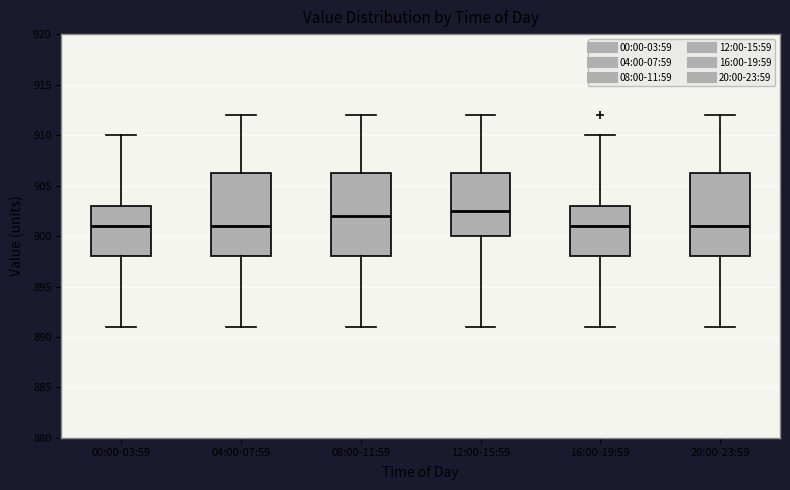

Reading left to right, transcribe this box plot: for each box, give where its median line is, the range the box spans, and where its two whiskers end, as read against the y-axis. The values are not printed on the chart, so give them approximately, as read against the axis.

00:00-03:59: median 901.0, box 898.0 to 903.0, whiskers 891.0 to 910.0
04:00-07:59: median 901.0, box 898.0 to 906.5, whiskers 891.0 to 912.0
08:00-11:59: median 902.0, box 898.0 to 906.5, whiskers 891.0 to 912.0
12:00-15:59: median 902.5, box 900.0 to 906.5, whiskers 891.0 to 912.0
16:00-19:59: median 901.0, box 898.0 to 903.0, whiskers 891.0 to 910.0
20:00-23:59: median 901.0, box 898.0 to 906.5, whiskers 891.0 to 912.0